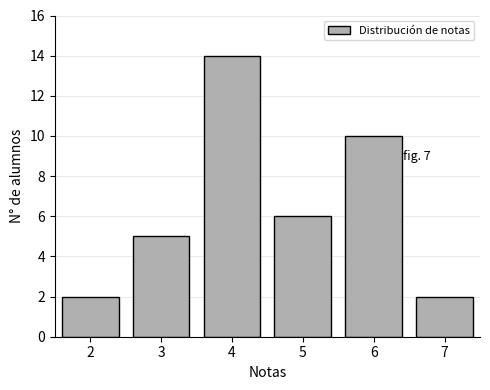

Reading left to right, transcribe all the data shown in this chart.

2	5	14	6	10	2